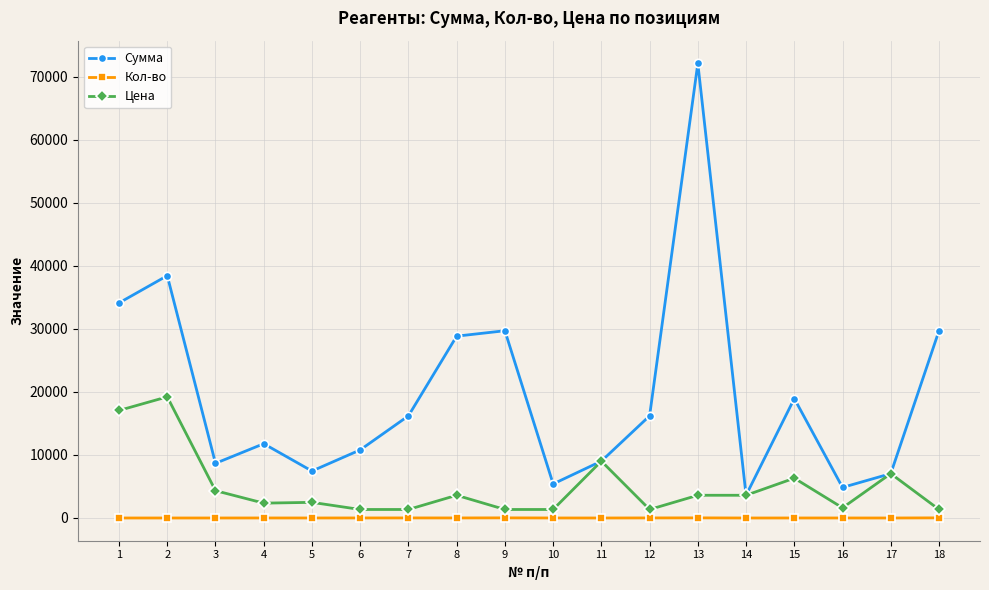

Where is the first local maximum for Цена?

2